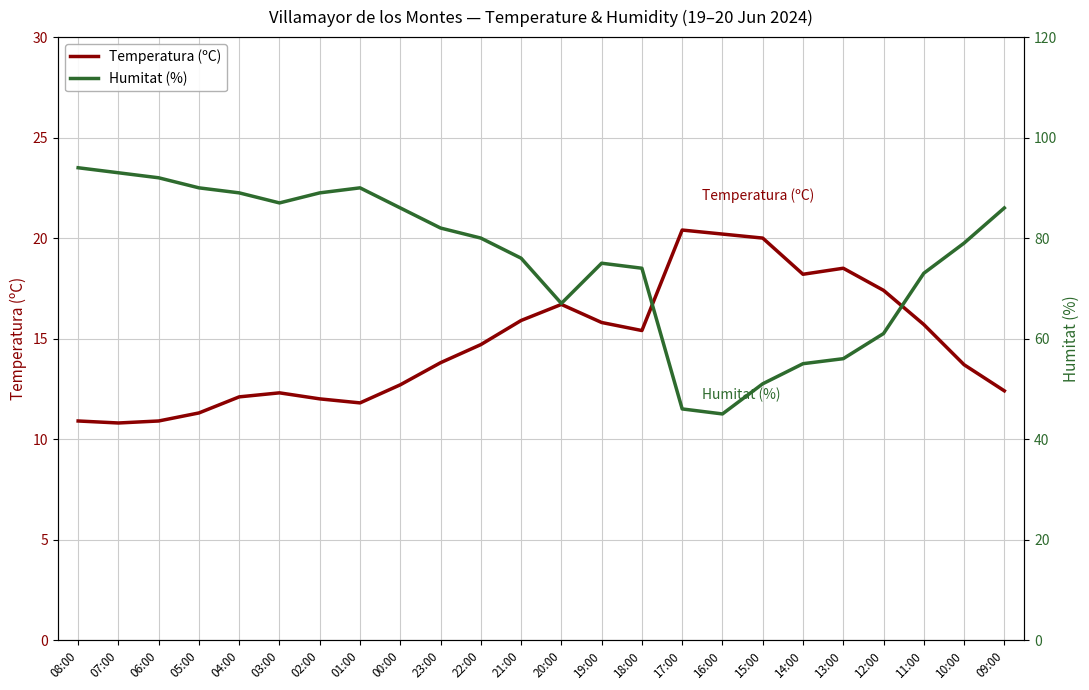

Count the number of categories in the chart.

24